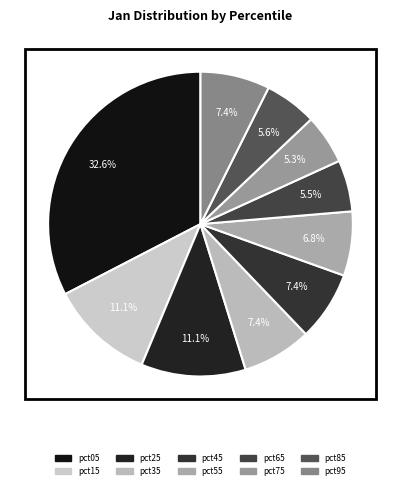

Is it true that pct35 is 1% of the pie?

False